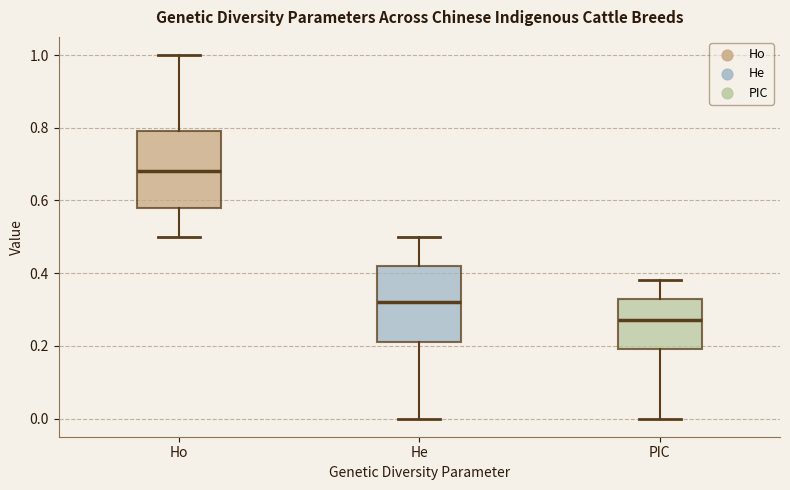

Reading left to right, transcribe this box plot: for each box, give where its median line is, the range the box spans, and where its two whiskers end, as read against the y-axis. The values are not printed on the chart, so give them approximately, as read against the axis.

Ho: median 0.68, box 0.58 to 0.80, whiskers 0.50 to 1.00
He: median 0.32, box 0.22 to 0.42, whiskers 0.00 to 0.50
PIC: median 0.28, box 0.20 to 0.34, whiskers 0.00 to 0.38